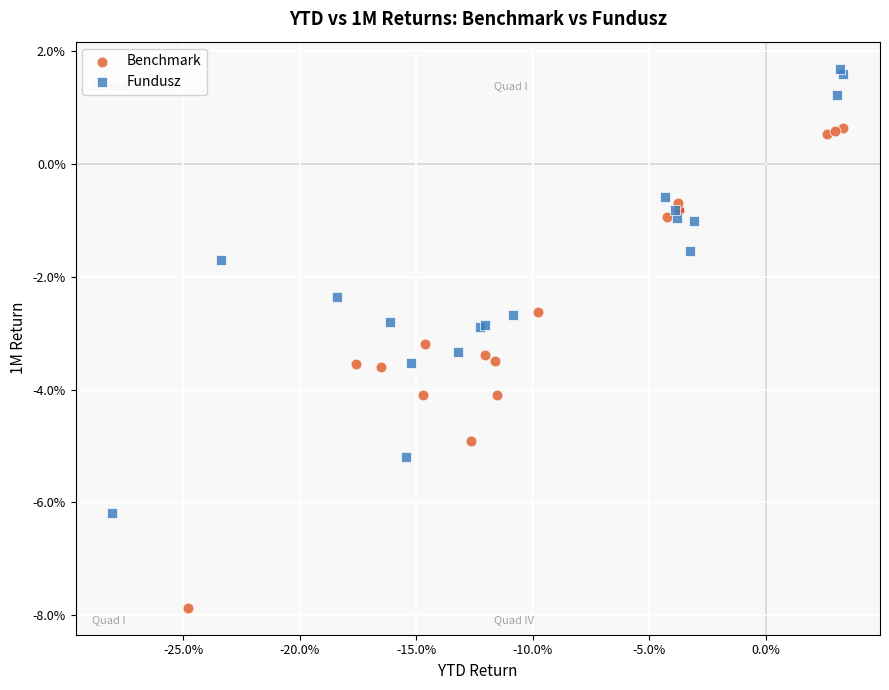

Which series contains the highest Y value?

Fundusz